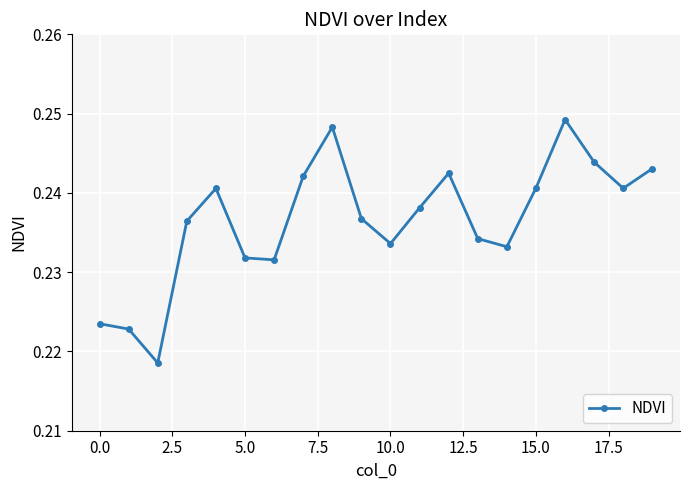

How many interior local valleys (lower than both neighbors) does the data have?

5